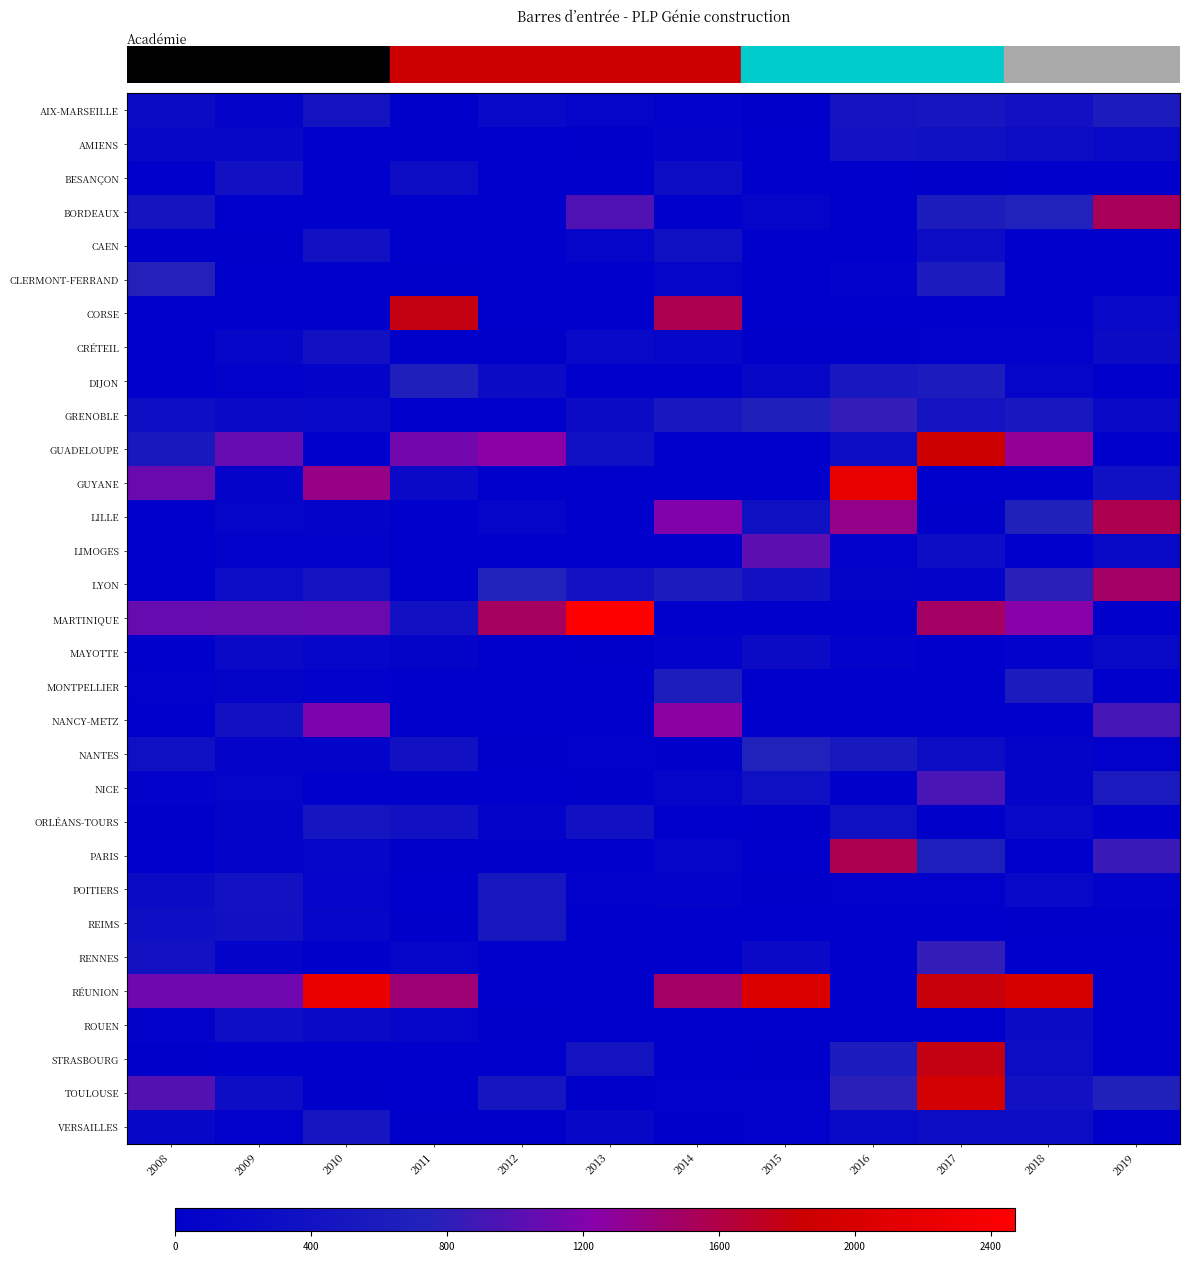

What is the total value across all series at 2017?

15784.6